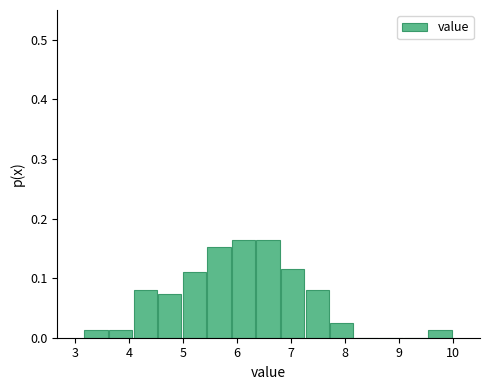

Reading left to right, transcribe this chart: for each bar, give the range it covers on the x-axis and its height. Neither the bar edges nor the heights are printed on the chart, so give them approximately, as read against the axes.

3.2 to 3.6: 0.01
3.6 to 4.1: 0.01
4.1 to 4.5: 0.08
4.5 to 5.0: 0.07
5.0 to 5.4: 0.11
5.4 to 5.9: 0.15
5.9 to 6.4: 0.16
6.4 to 6.8: 0.16
6.8 to 7.3: 0.12
7.3 to 7.7: 0.08
7.7 to 8.2: 0.02
8.2 to 8.6: 0
8.6 to 9.1: 0
9.1 to 9.5: 0
9.5 to 10.0: 0.01